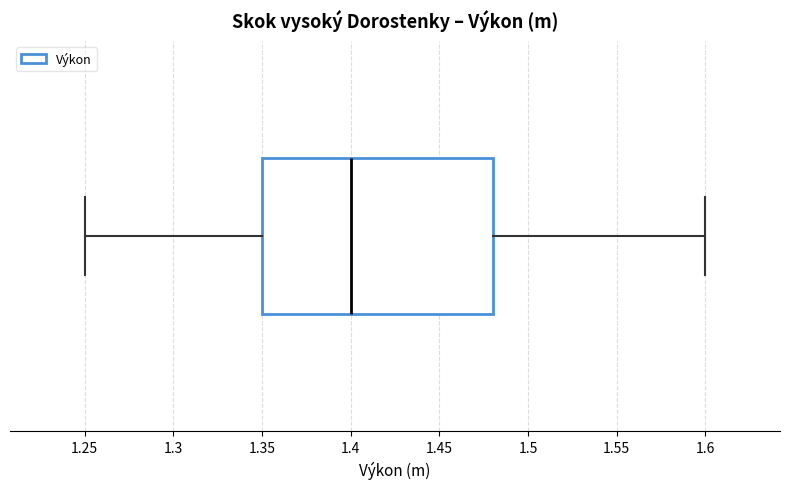

Read this box plot against the x-axis: the position of the median line, the range covered by the box, and the ends of both whiskers. The values are not printed on the chart, so give them approximately, as read against the axis.

median 1.40, box 1.35 to 1.48, whiskers 1.25 to 1.60